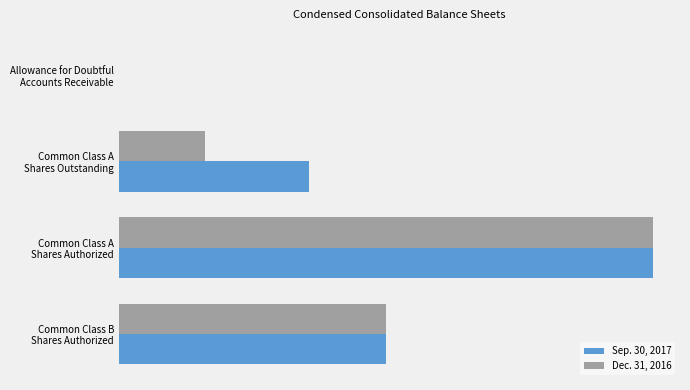

What are all the series names shown in the legend?

Sep. 30, 2017, Dec. 31, 2016